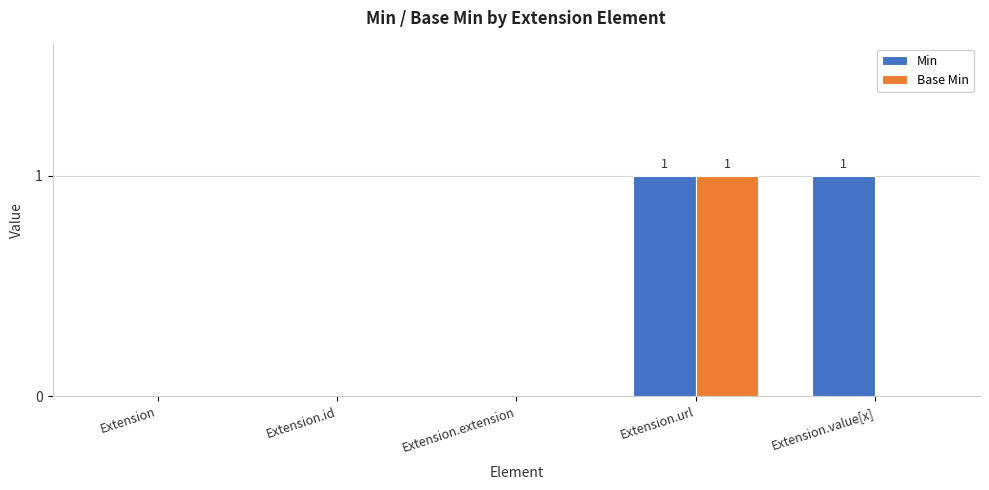

Which series has the largest total across all categories?

Min